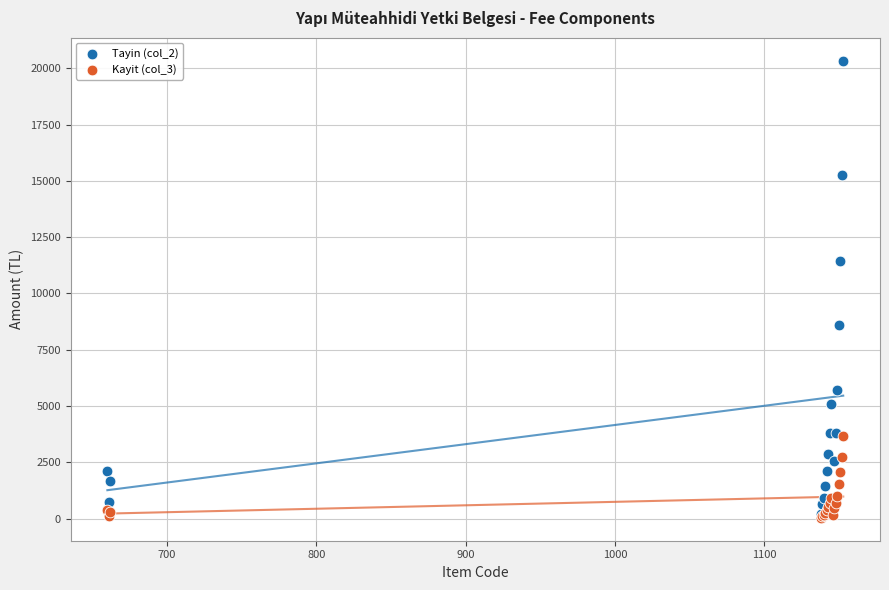

Across all series, what Y value is closest to 10188?

11440.7